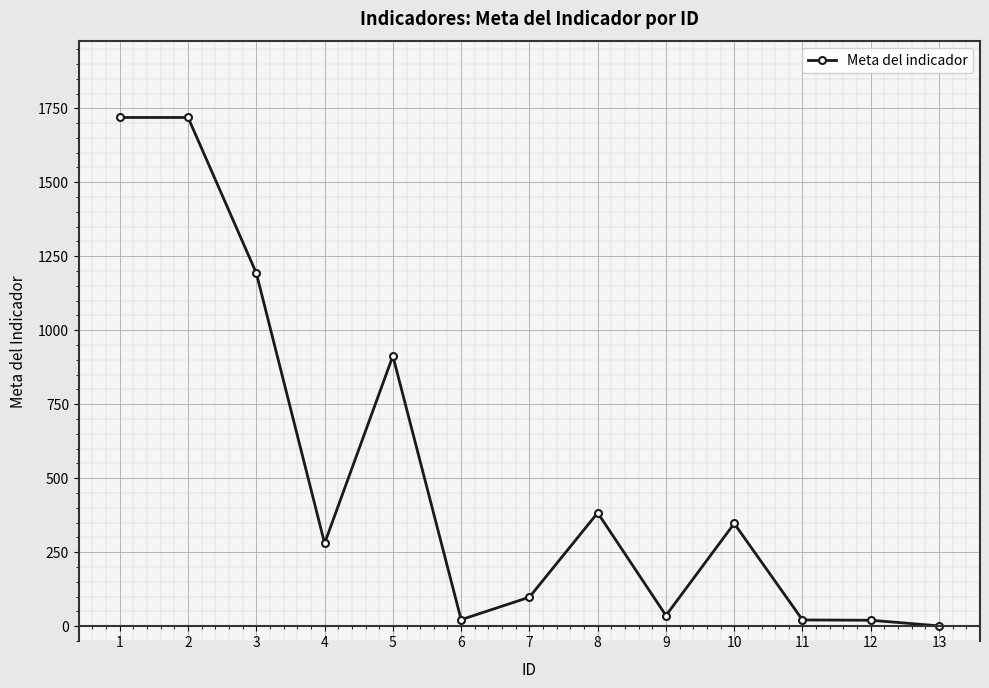

Approximately how many times larger is the value at 5 compared to 12?

45.6